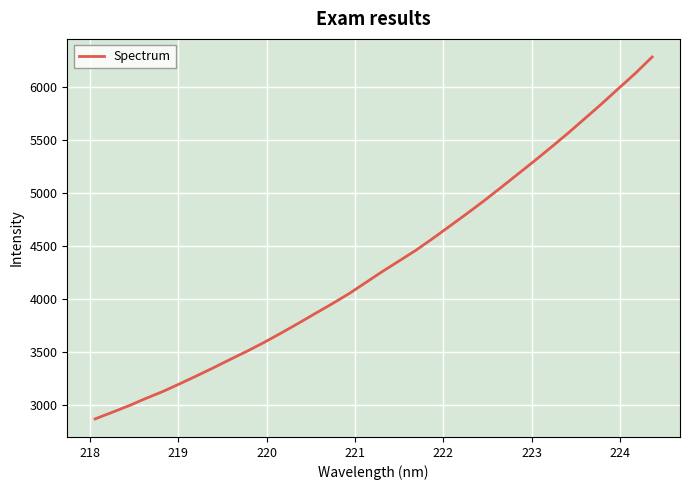

What is the smallest value displayed?

2874.0